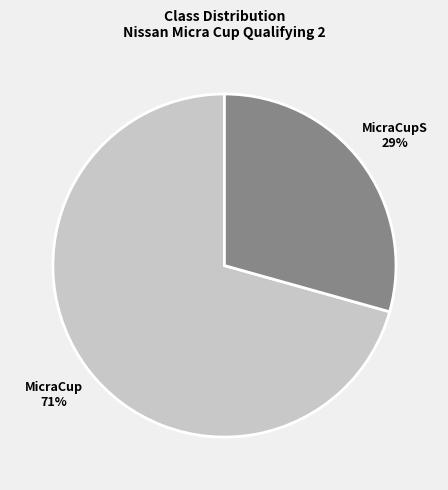

The MicraCup slice represents 56% of the pie. True or false?

False